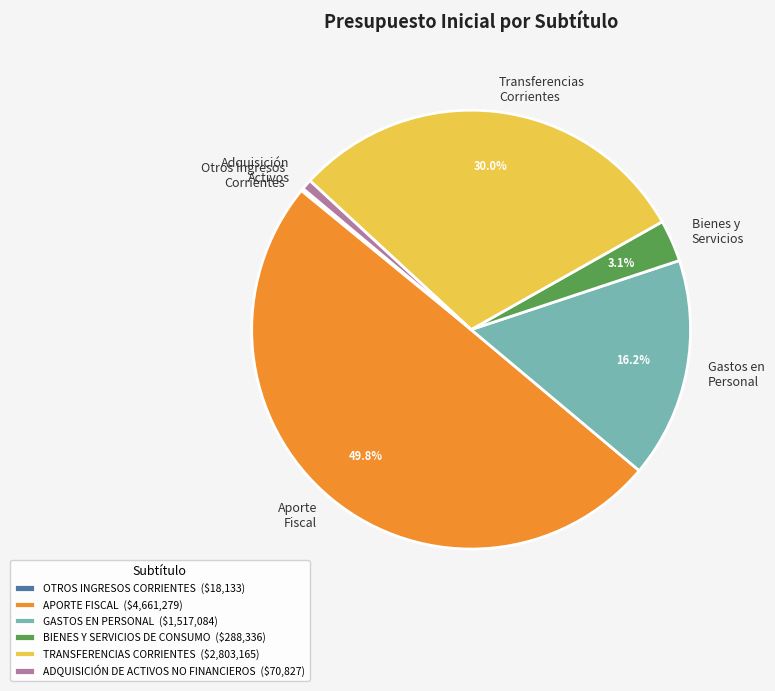

Which has a higher value, Bienes y Servicios or Transferencias Corrientes?

Transferencias Corrientes